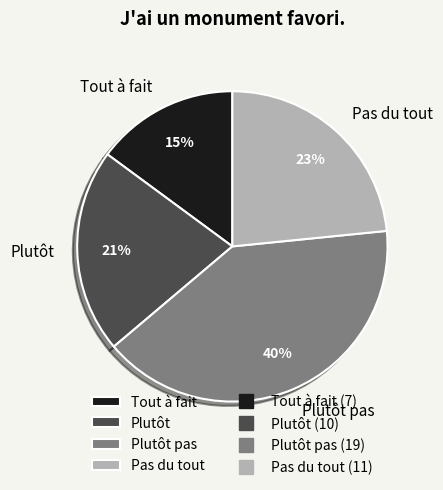

True or false: Plutôt accounts for 29% of the total.

False